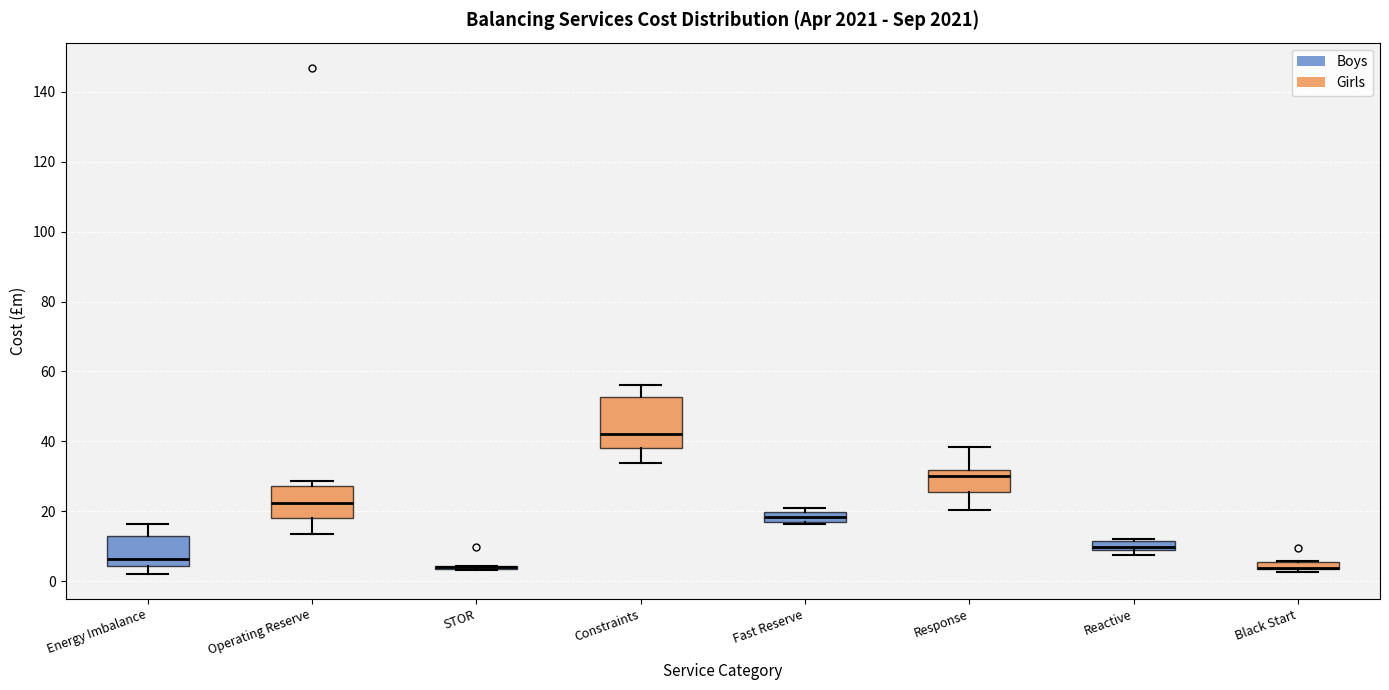

Where does the median line of the box for Fast Reserve sit on the y-axis? The values are not printed on the chart, so give them approximately, as read against the axis.

18